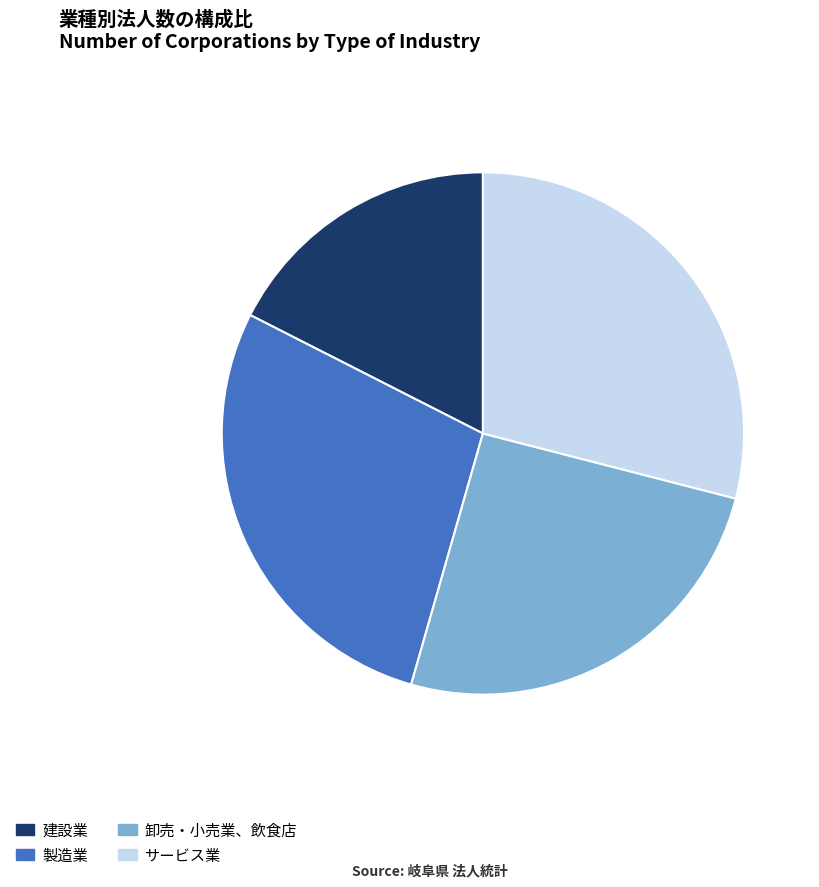

Combined, do サービス業 and 卸売・小売業、飲食店 account for over 50%?

Yes